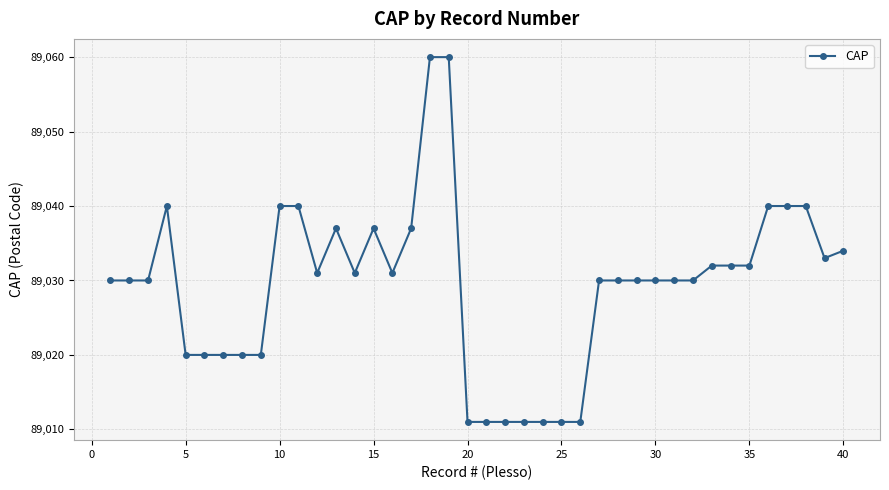

Count the number of data series in this chart.

1